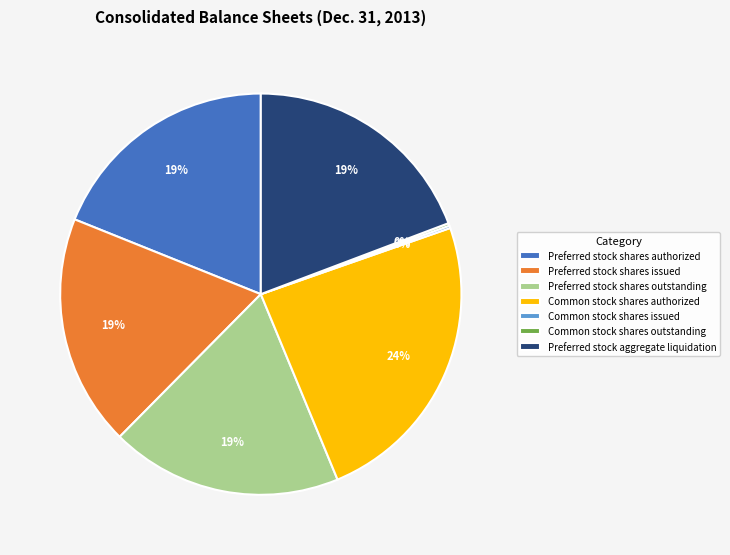

Which slice is the largest?

Common stock shares authorized